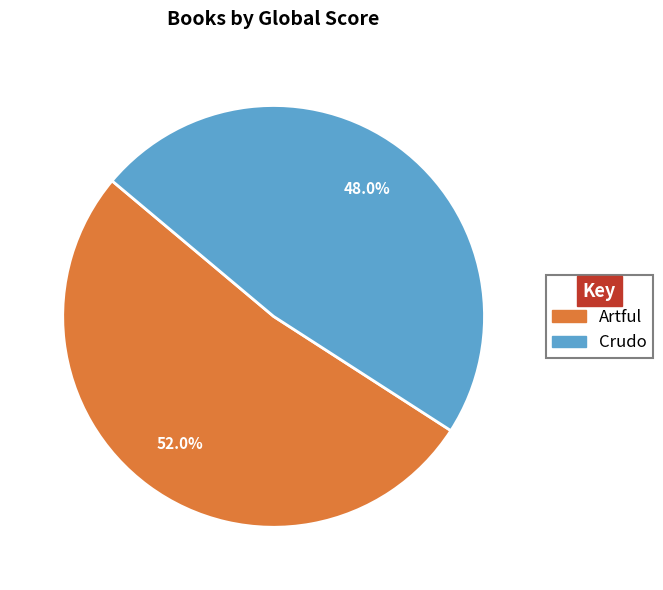

Is the sum of Crudo and Artful greater than half?

Yes